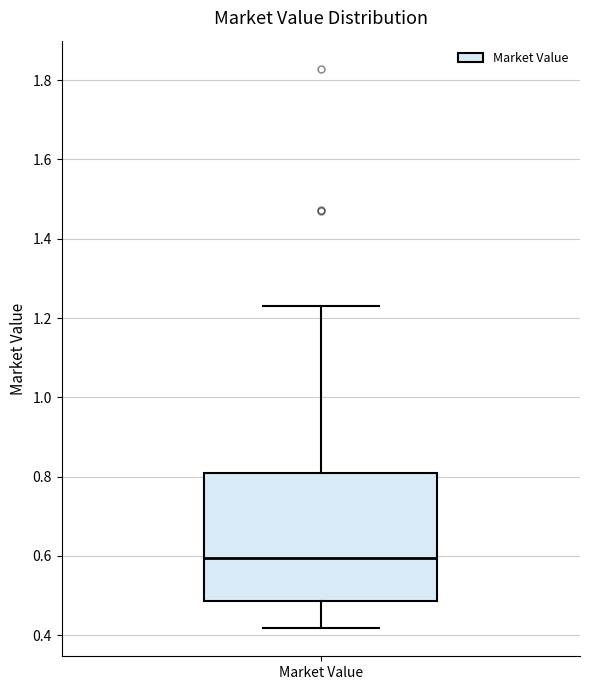

Read this box plot against the y-axis: the position of the median line, the range covered by the box, and the ends of both whiskers. The values are not printed on the chart, so give them approximately, as read against the axis.

median 0.60, box 0.48 to 0.82, whiskers 0.42 to 1.24